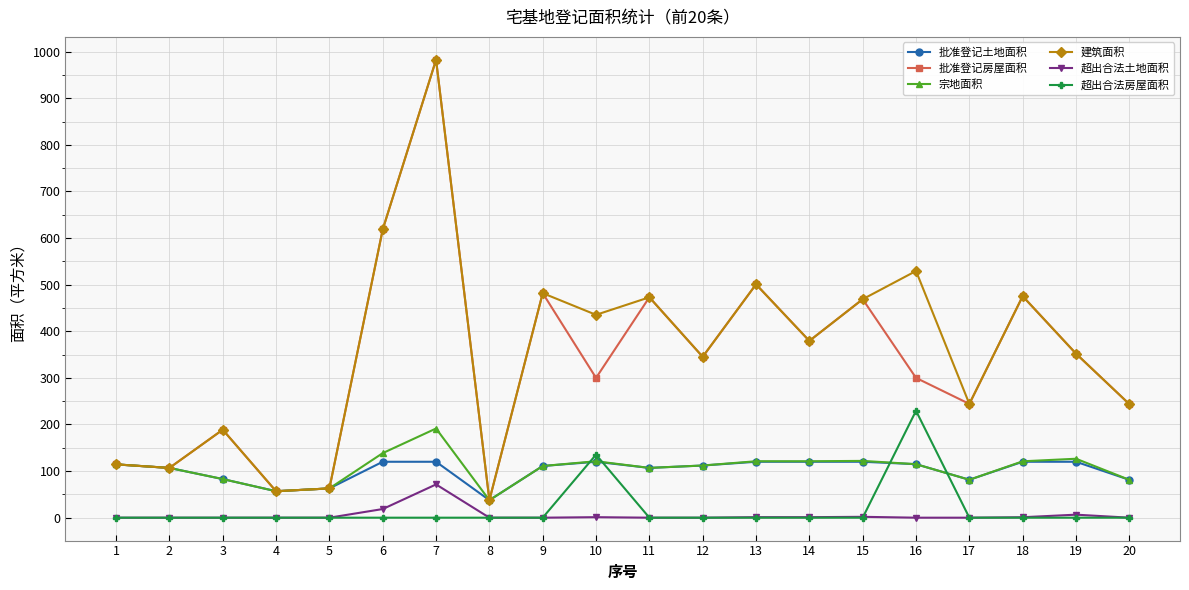

After their last crossing, which series has the higher values: 超出合法房屋面积 or 宗地面积?

宗地面积